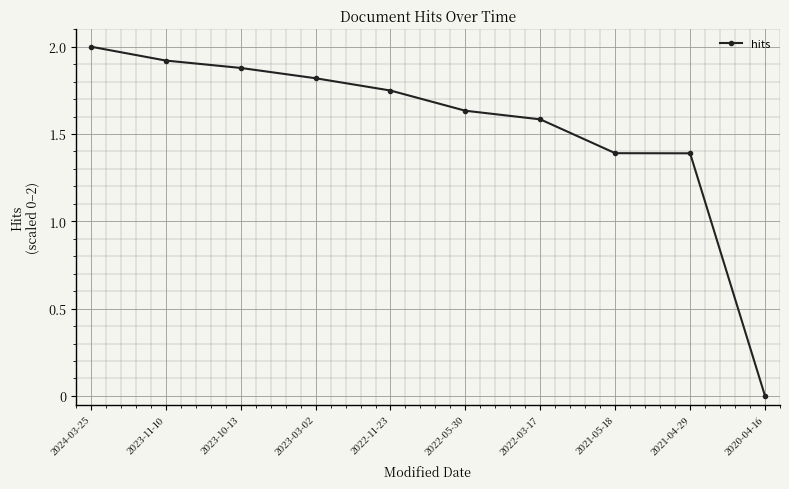

What is the label of the 6th point from the left?

2022-05-30